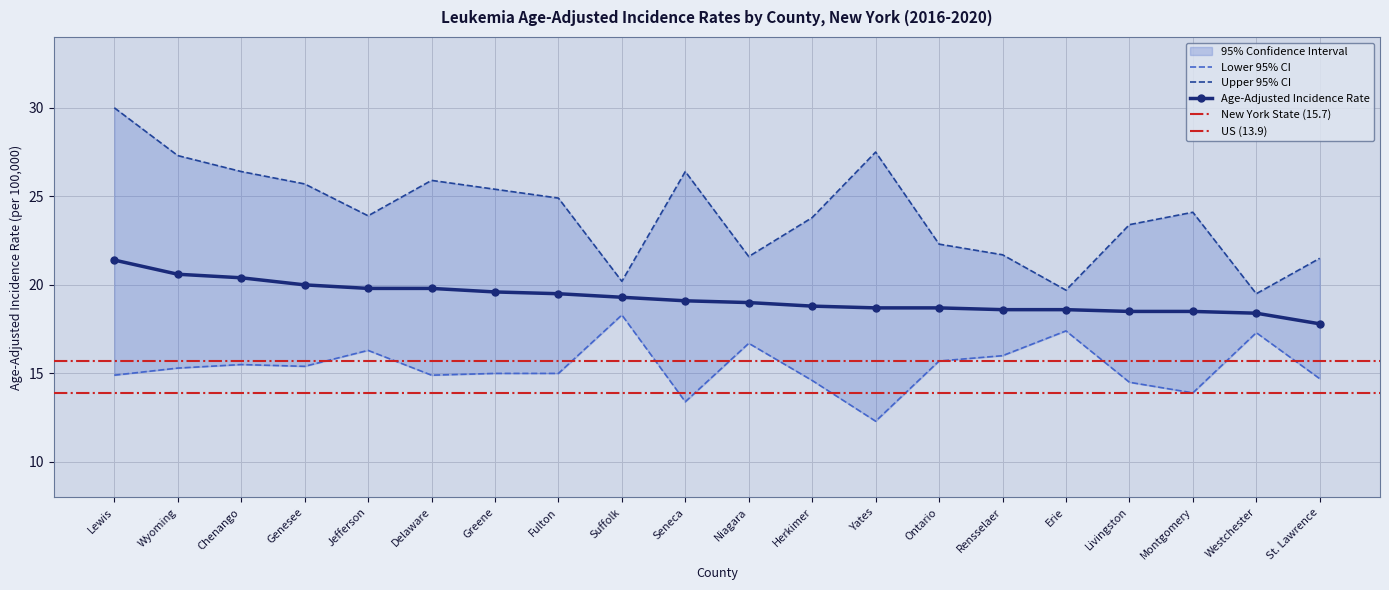

True or false: Age-Adjusted Incidence Rate and Upper 95% CI cross at least once.

False